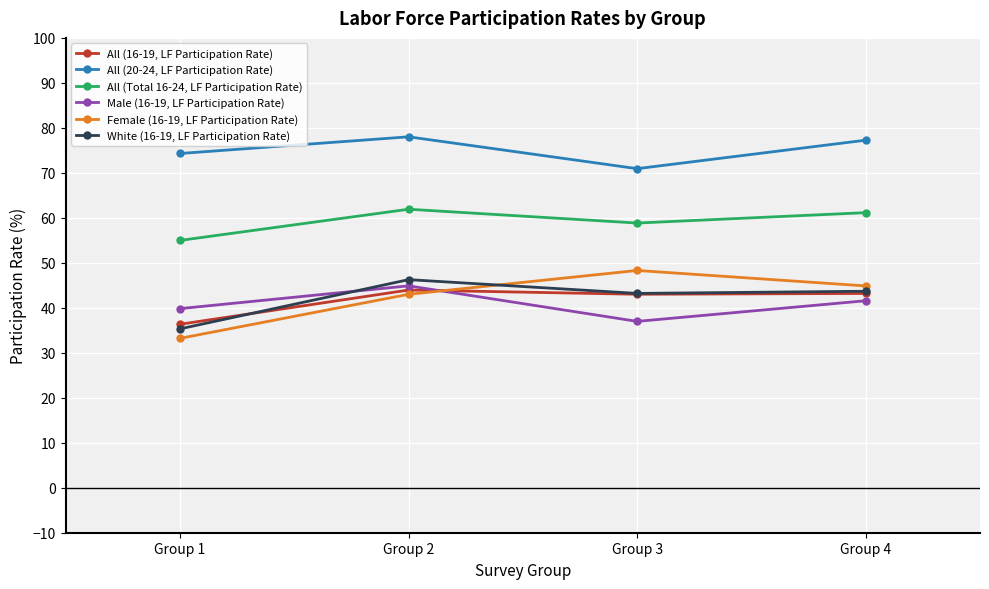

What is the difference between the maximum and minimum values in the Male (16-19, LF Participation Rate) series?

7.9